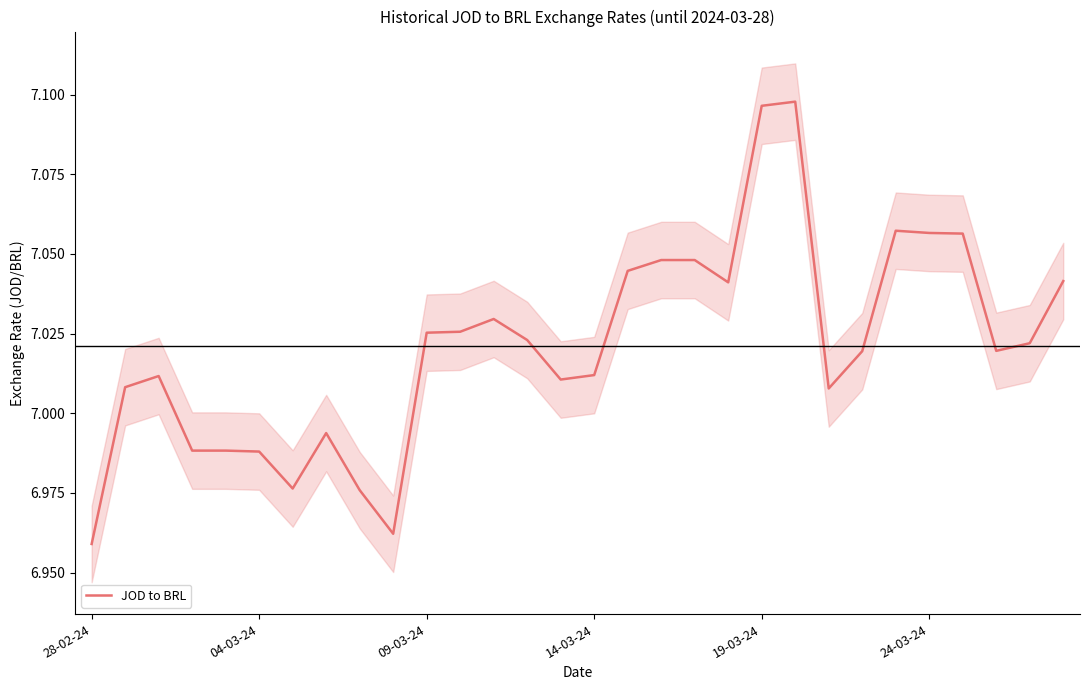

How many interior local peaks (higher than both neighbors) does the data have?

5